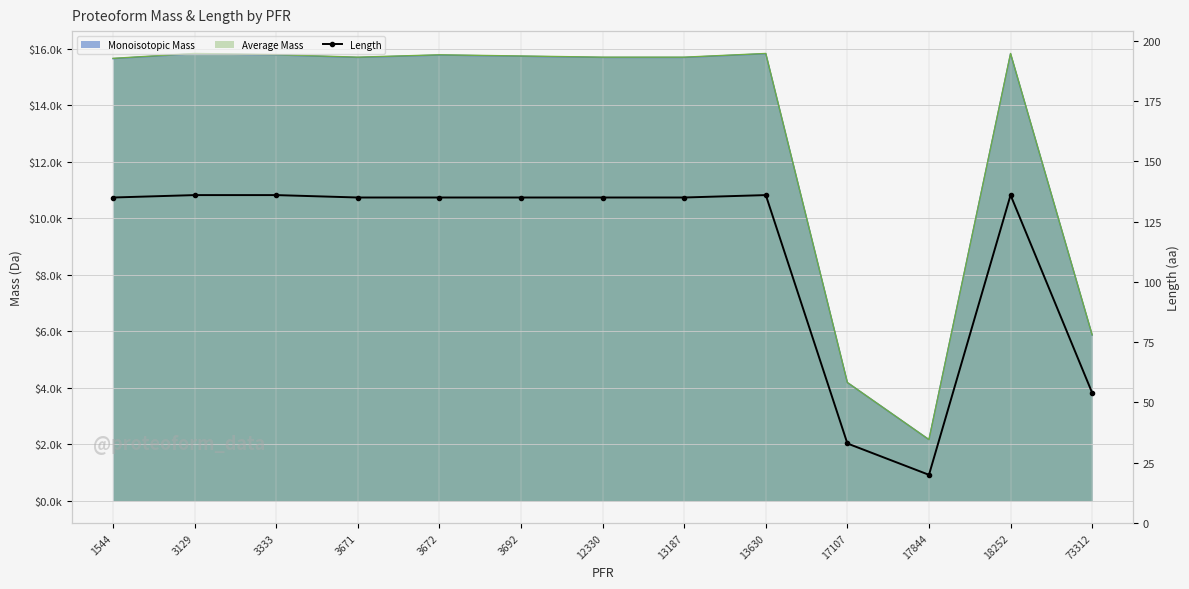

Rank the categories by value from highest to lowest.

3129, 3333, 13630, 18252, 1544, 3671, 3672, 3692, 12330, 13187, 73312, 17107, 17844